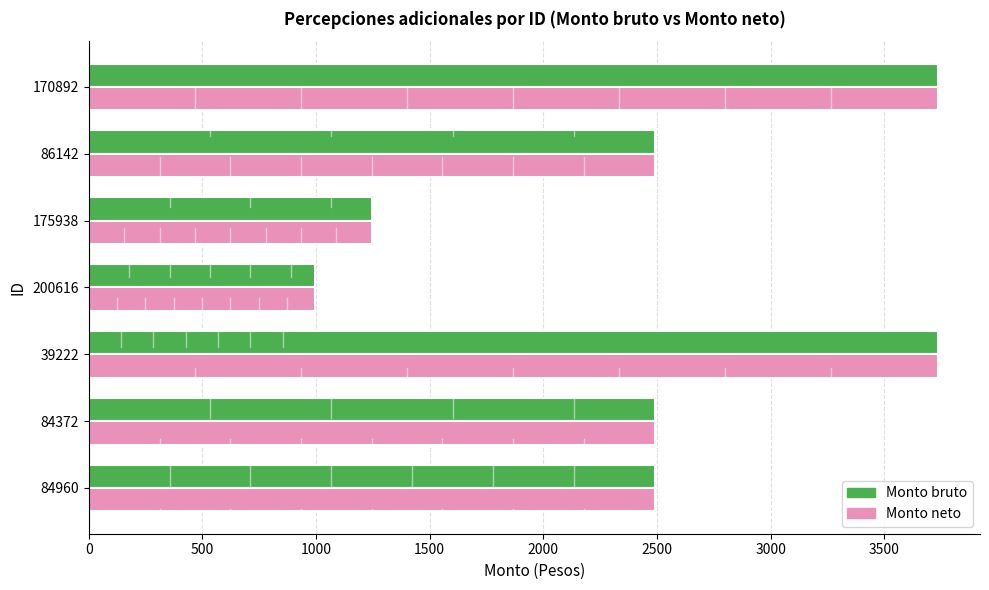

What is the total value across all series at 170892?

7467.9